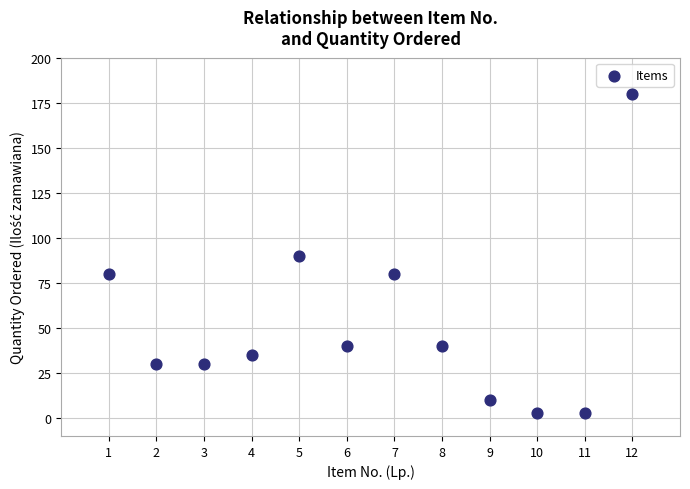

What is the average X value?

6